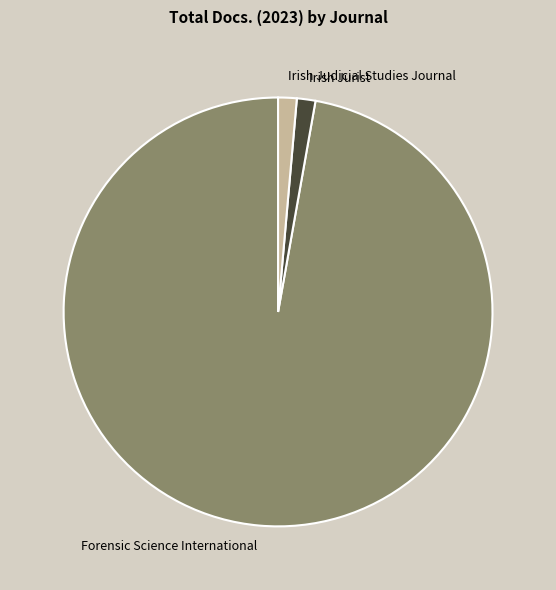

Is there a majority slice in this chart?

Yes